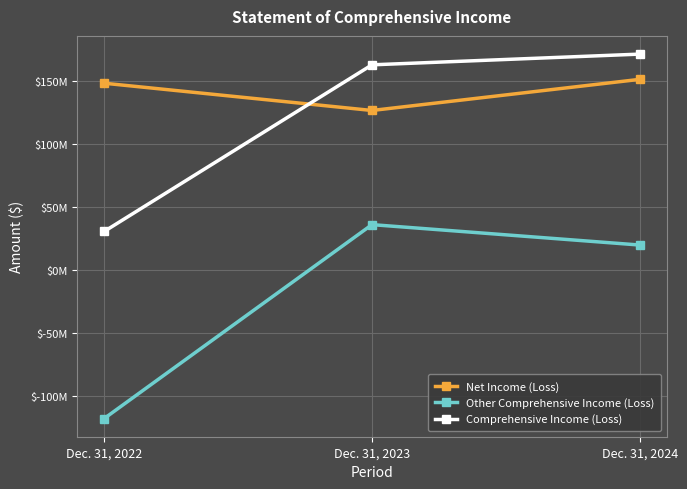

Reading right to left, list all the values displayed in this chart.

Net Income (Loss): 151420000	126734000	148351000
Other Comprehensive Income (Loss): 20016000	36203000	-117549000
Comprehensive Income (Loss): 171436000	162937000	30802000